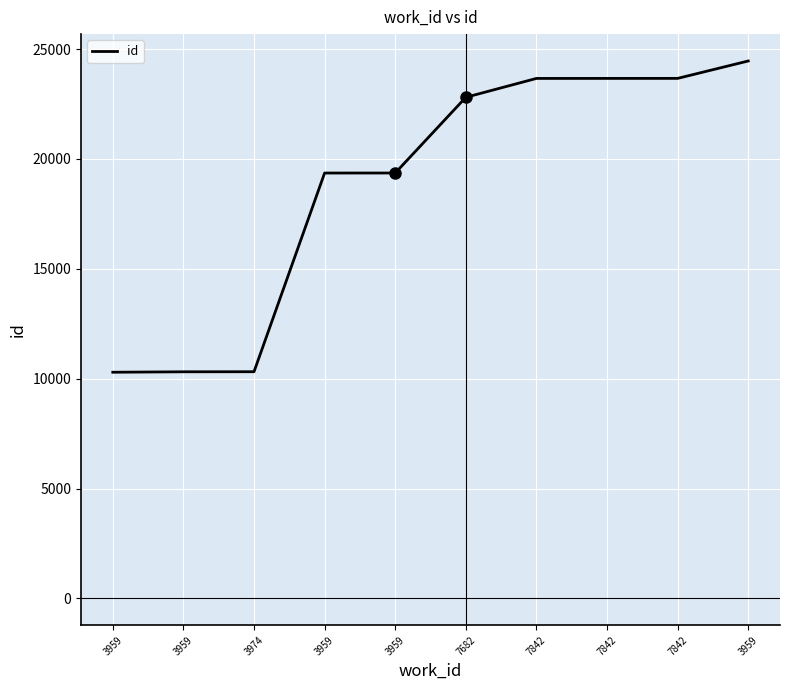

How many lines are shown in the chart?

1